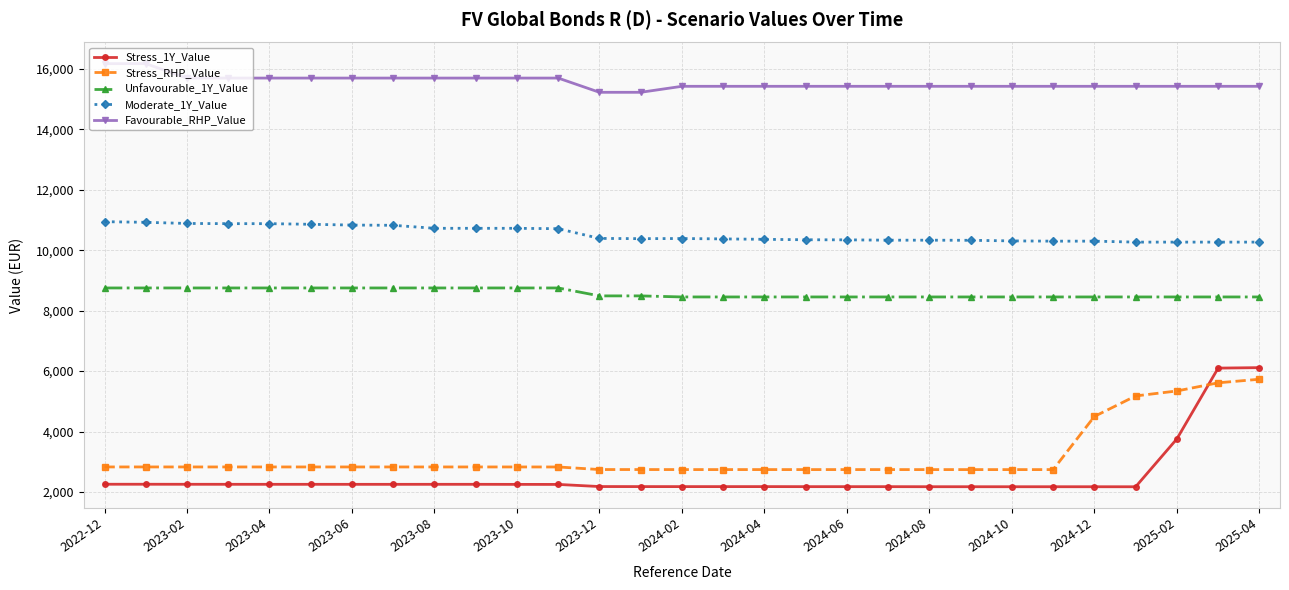

What is the value of the Stress_RHP_Value point at the 7th from the left?

2827.0